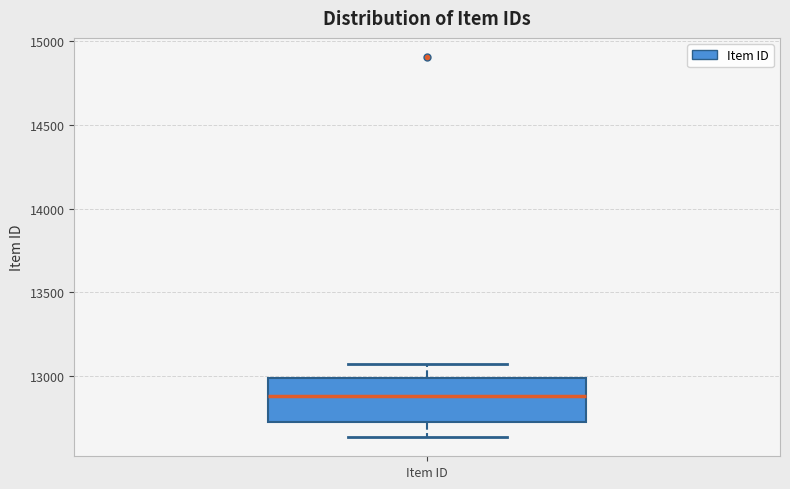

Transcribe this box plot: give where the median line is, the range the box spans, and where the two whiskers end, as read against the y-axis. The values are not printed on the chart, so give them approximately, as read against the axis.

median 12900, box 12700 to 13000, whiskers 12650 to 13050